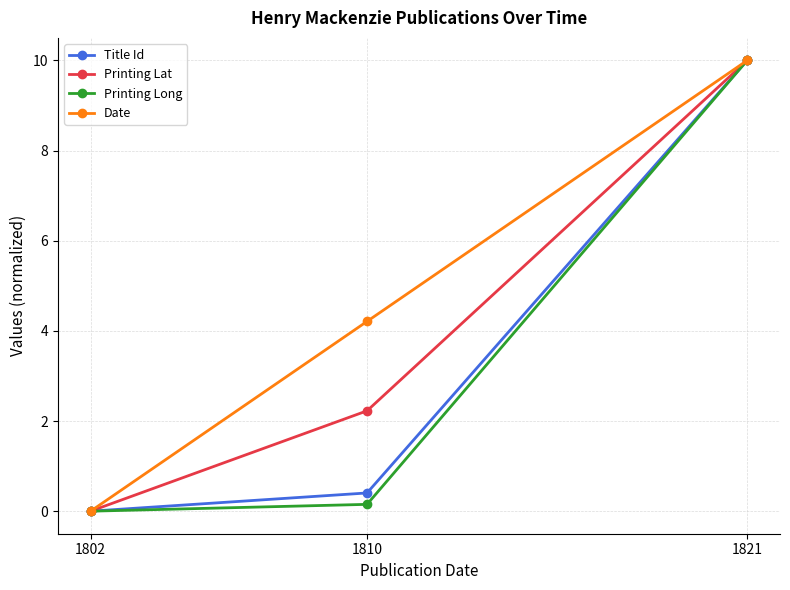

What is the difference between the maximum and minimum values in the Title Id series?

10.0